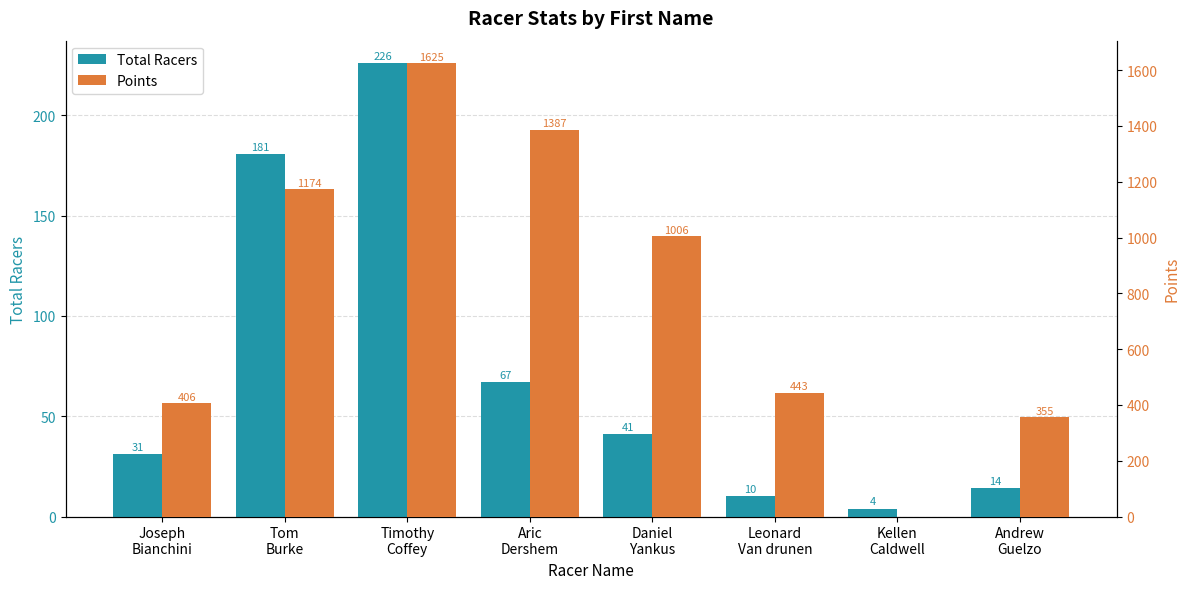

Which series has the widest spread of values?

Points